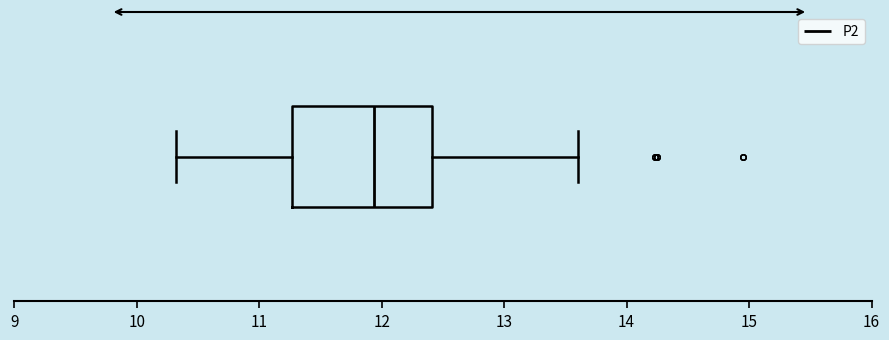

Transcribe this box plot: give where the median line is, the range the box spans, and where the two whiskers end, as read against the x-axis. The values are not printed on the chart, so give them approximately, as read against the axis.

median 11.9, box 11.3 to 12.4, whiskers 10.3 to 13.6